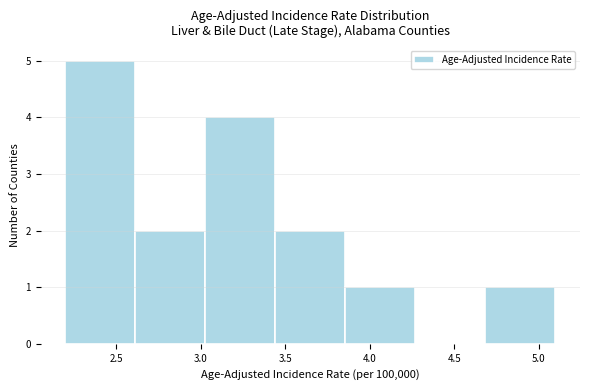

How tall is the bar that spans 2.20 to 2.60 on the x-axis? Neither the bar edges nor the heights are printed on the chart, so give them approximately, as read against the axes.

5